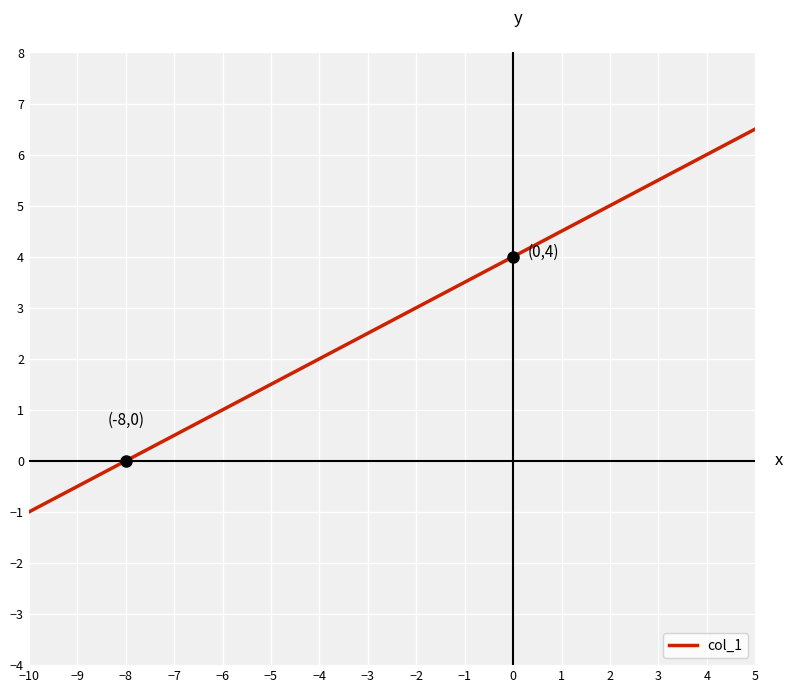

What is the minimum value shown in the chart?

-1.0